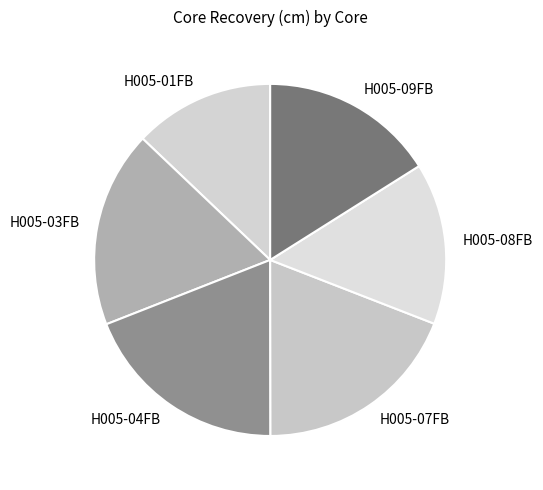

Does H005-01FB account for over 50% of the chart?

No